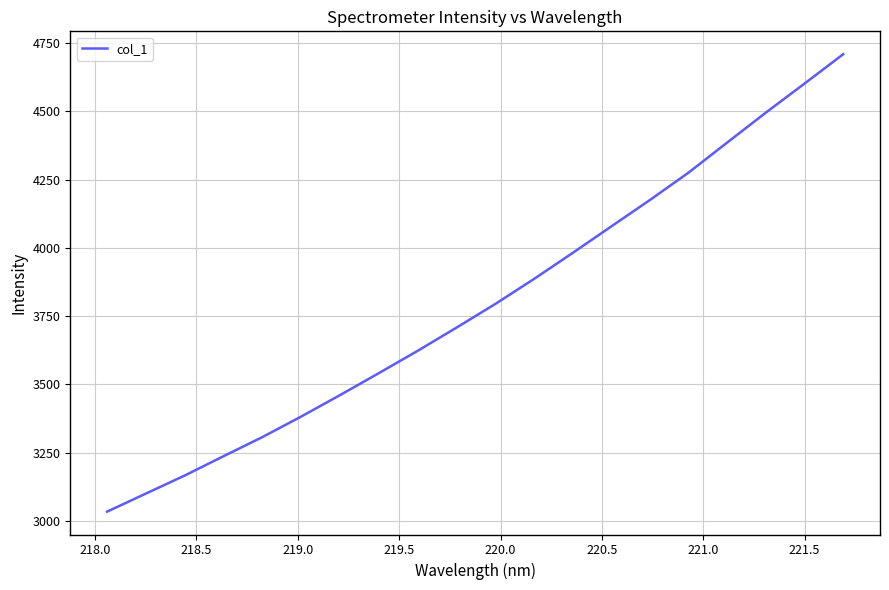

What is the greatest value displayed?

4709.8